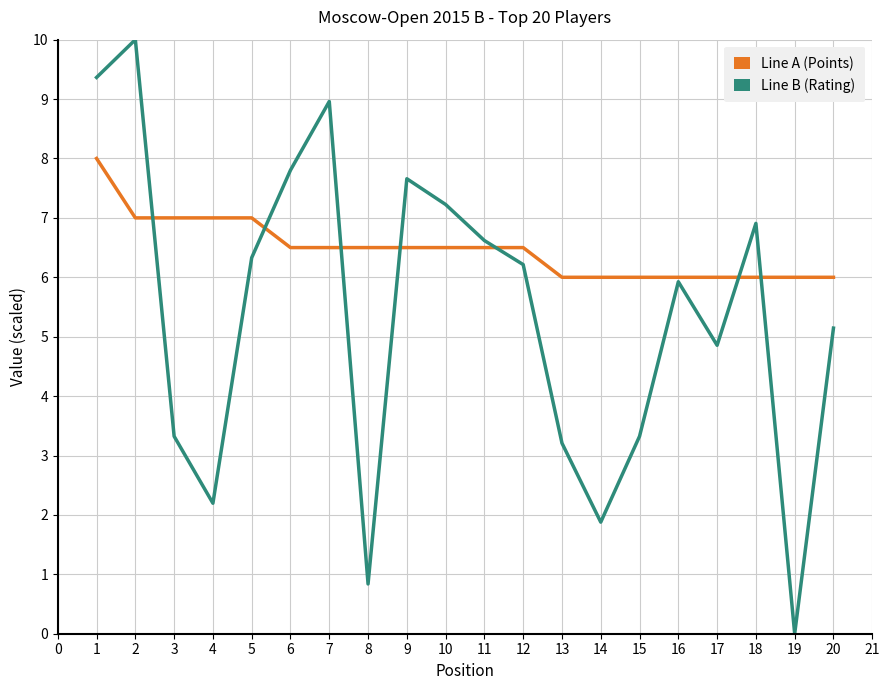

What is the total value across all series at 6?

14.3